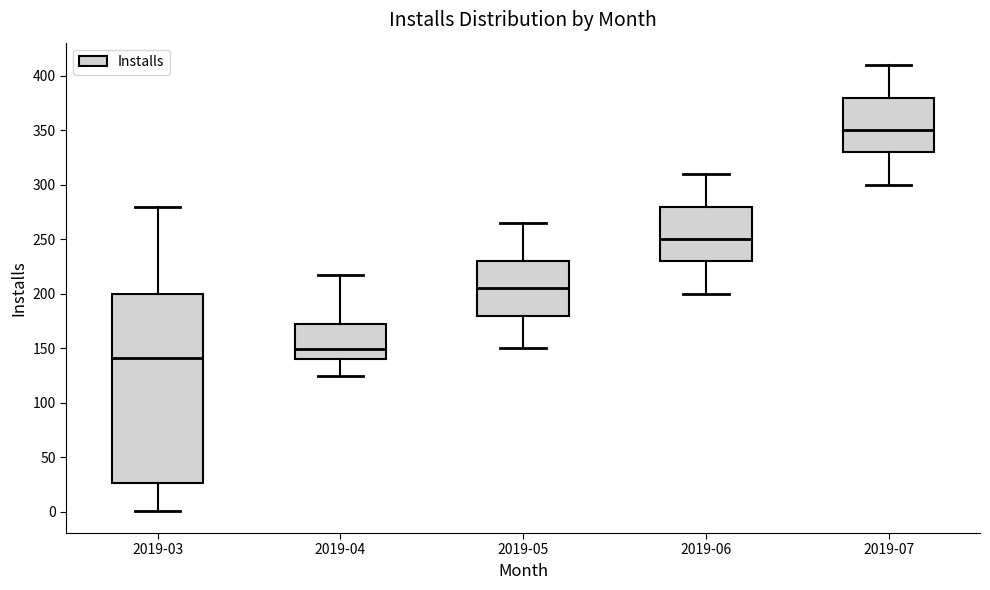

Which box is the tallest, from its lower edge to its upper edge?

2019-03